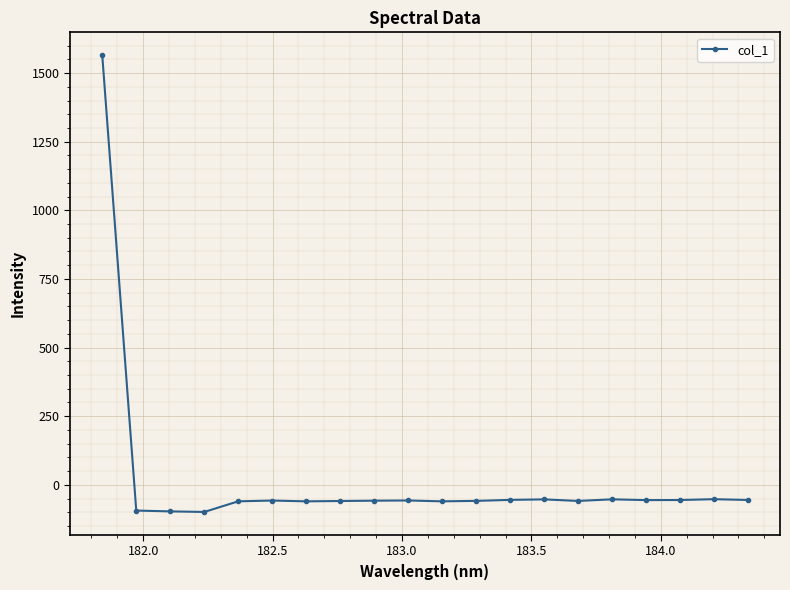

True or false: there are more than 1 points higher than both neighbors.

True